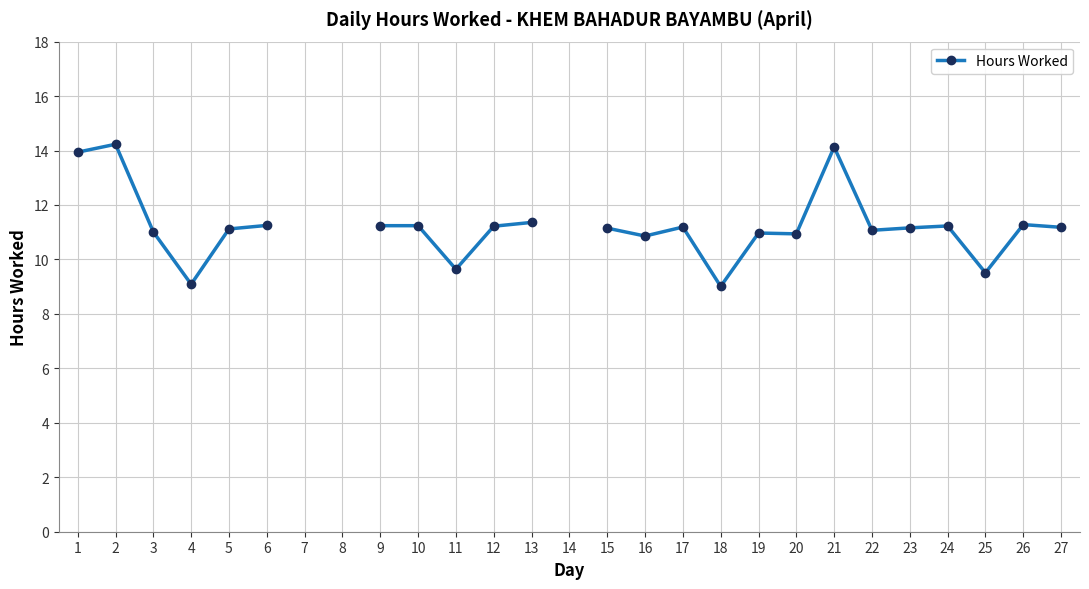

What is the approximate value at 27?

11.2